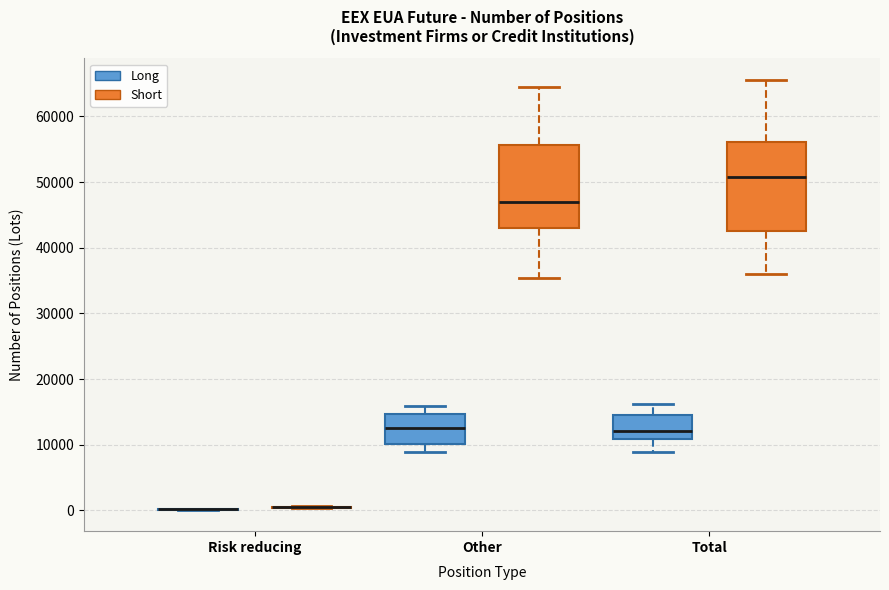

Reading left to right, read every box against the y-axis: the position of its median line, the range the box covers, and the ends of its whiskers. The values are not printed on the chart, so give them approximately, as read against the axis.

Risk reducing (Long): box collapsed to a line at 0, whiskers 0 to 0
Risk reducing (Short): box collapsed to a line at 0, whiskers 0 to 1000
Other (Long): median 12000, box 10000 to 15000, whiskers 9000 to 16000
Other (Short): median 47000, box 43000 to 56000, whiskers 35000 to 65000
Total (Long): median 12000, box 11000 to 15000, whiskers 9000 to 16000
Total (Short): median 51000, box 43000 to 56000, whiskers 36000 to 66000